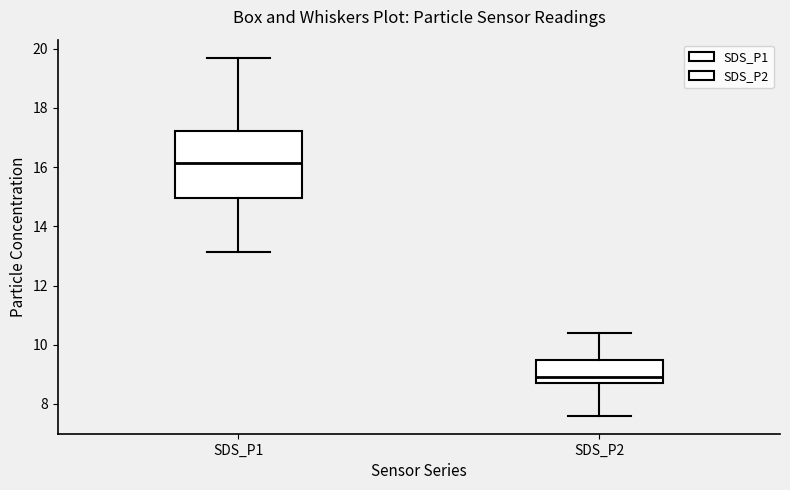

Reading left to right, transcribe this box plot: for each box, give where its median line is, the range the box spans, and where its two whiskers end, as read against the y-axis. The values are not printed on the chart, so give them approximately, as read against the axis.

SDS_P1: median 16.2, box 15.0 to 17.2, whiskers 13.2 to 19.8
SDS_P2: median 9.0, box 8.6 to 9.4, whiskers 7.6 to 10.4